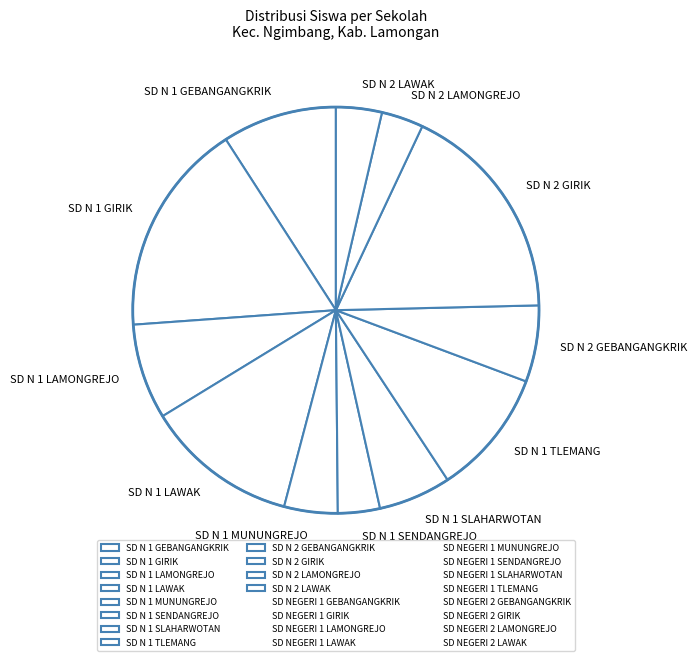

Is SD N 1 SENDANGREJO the majority of the pie?

No